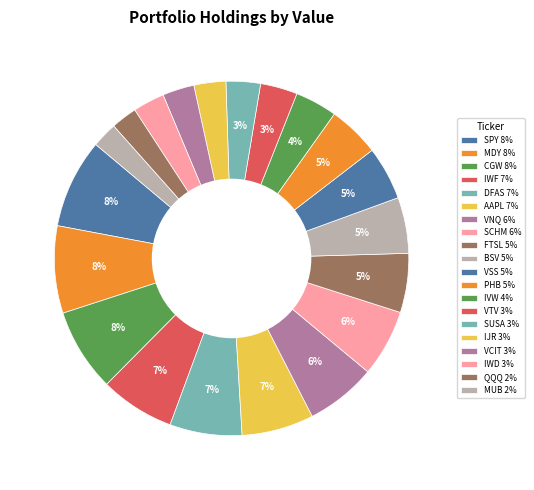

Which slice is the largest?

SPY